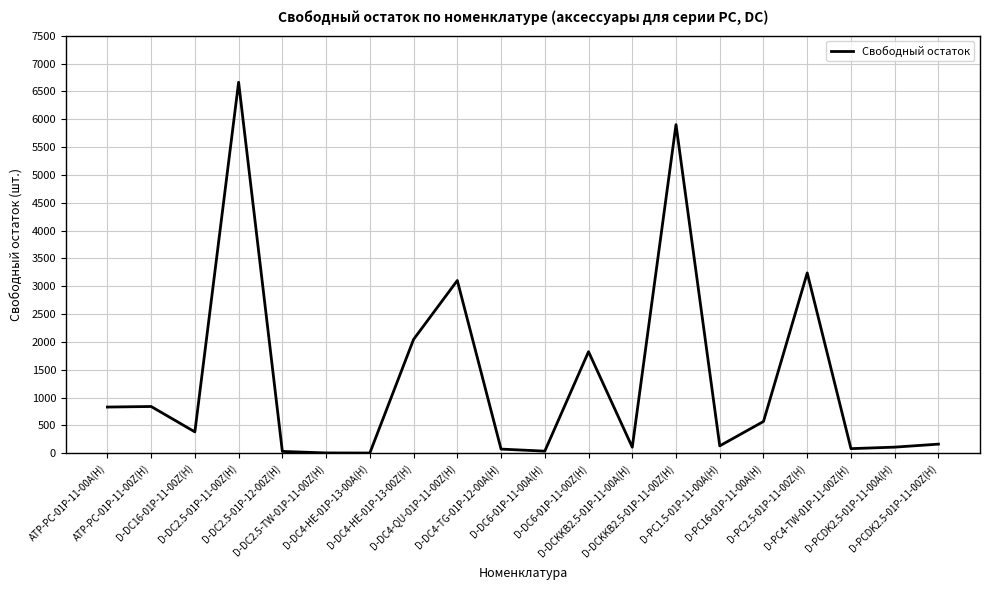

What is the change in value from D-DC4-HE-01P-13-00A(H) to D-DC6-01P-11-00A(H)?

+34